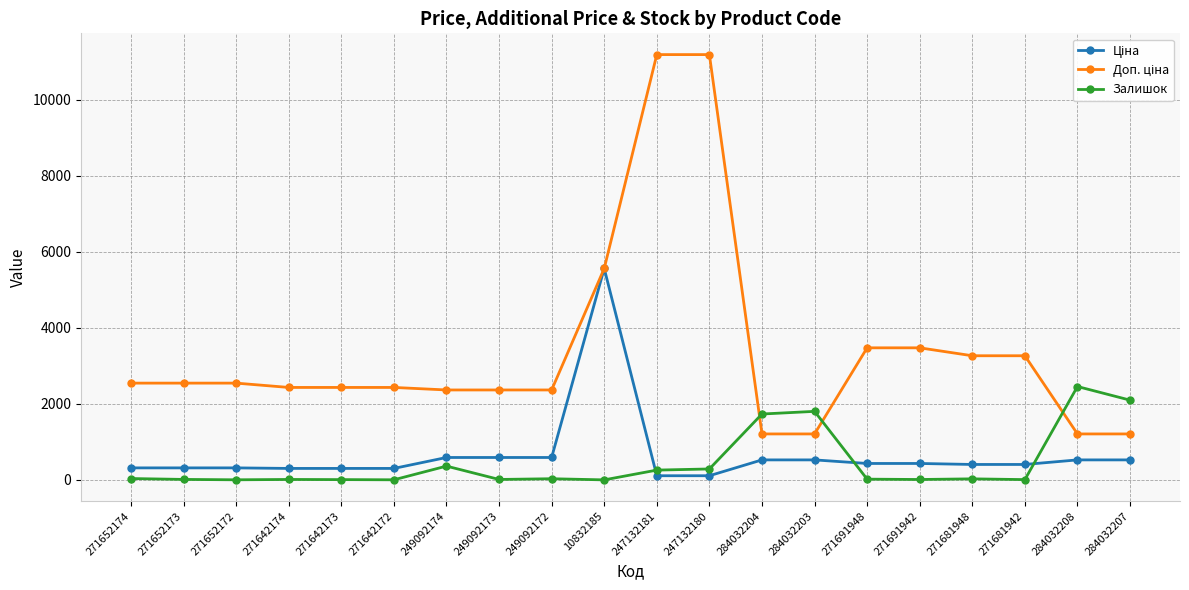

What is the label of the 20th point from the left?

284032207